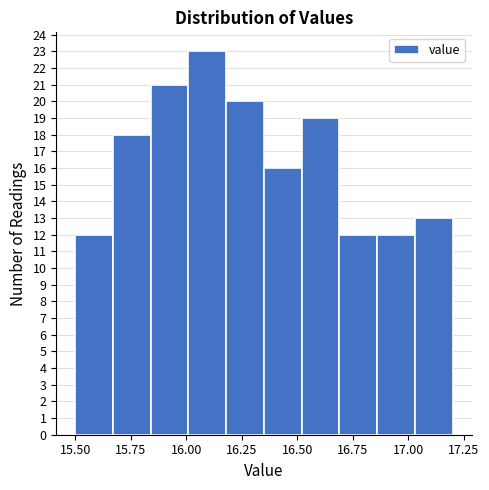

Around what value on the x-axis is the tallest bar? Give the approximate position of its centre, as read against the axis.

16.10